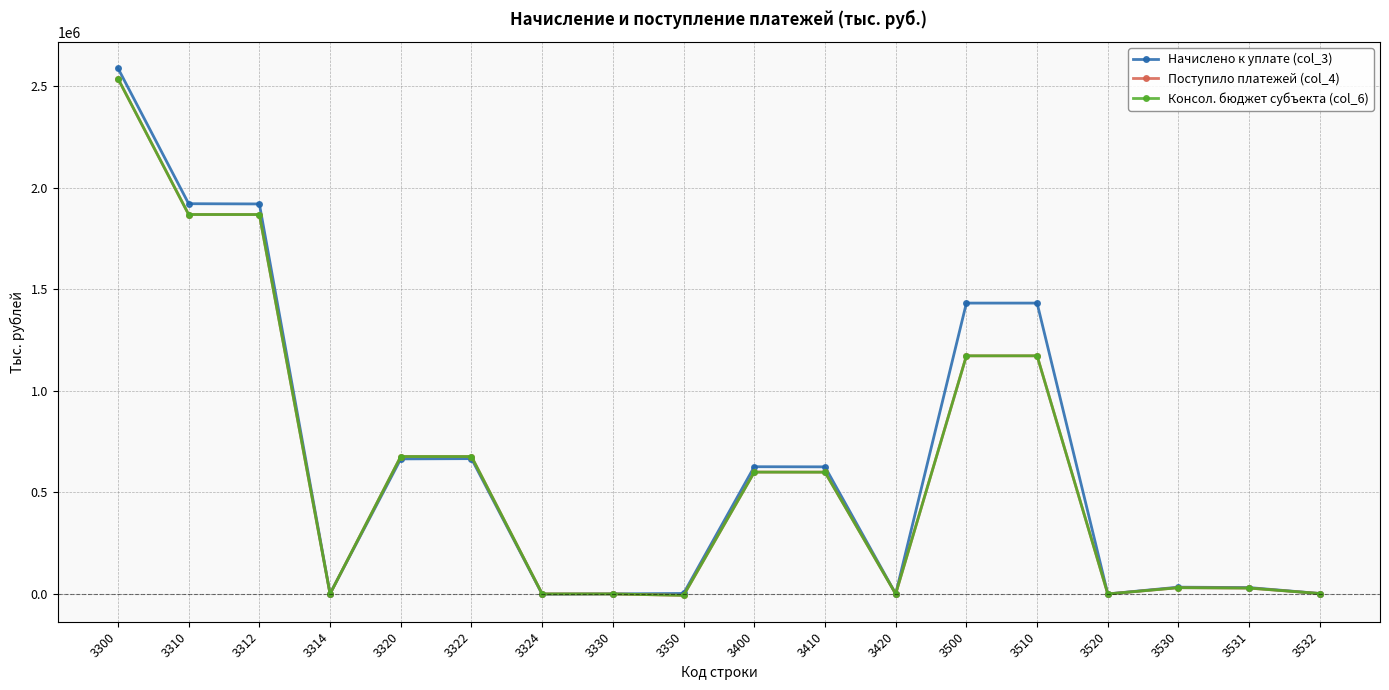

The Начислено к уплате (col_3) series shows 934765 at 3322. True or false?

False